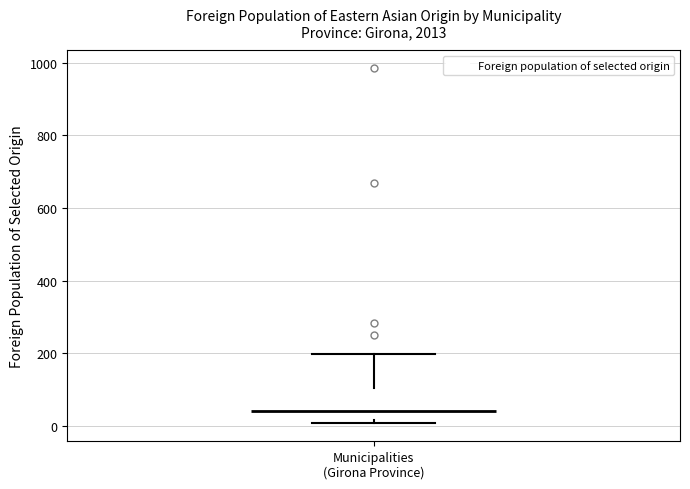

Read this box plot against the y-axis: the position of the median line, the range covered by the box, and the ends of both whiskers. The values are not printed on the chart, so give them approximately, as read against the axis.

median 40, box 20 to 100, whiskers 0 to 200